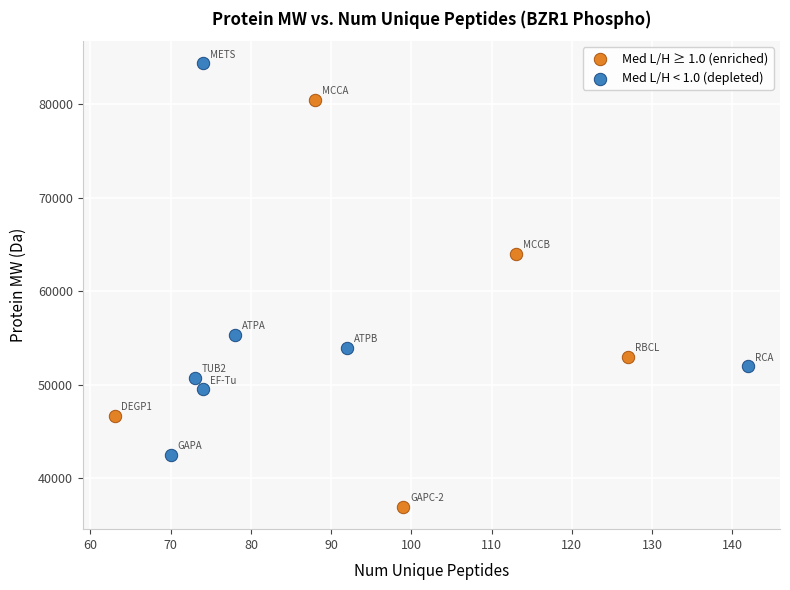

Which series reaches the maximum Y coordinate?

Med L/H < 1.0 (depleted)